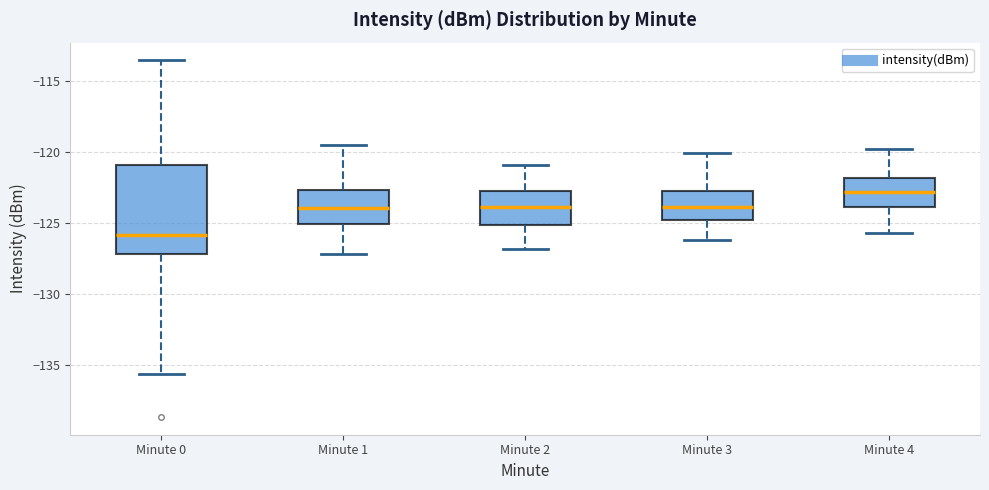

Comparing the boxes themselves (not the whiskers), which one is the tallest?

Minute 0